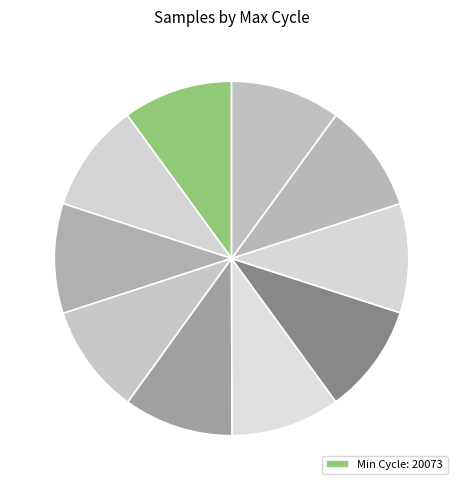

How many slices are in this pie chart?

10